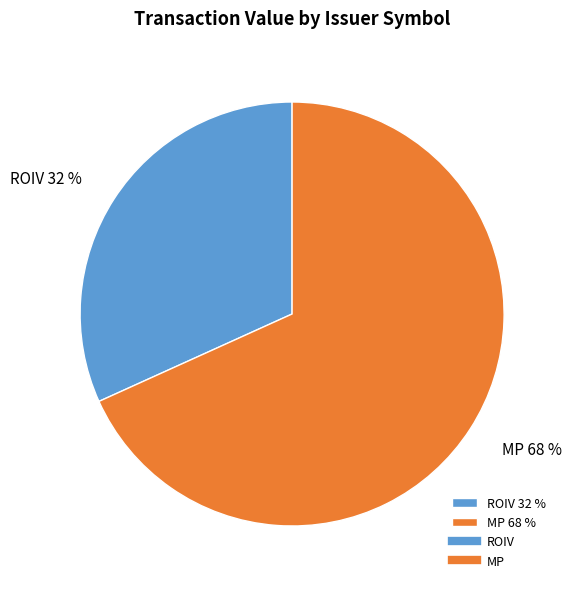

Combined, do MP 68 % and ROIV 32 % account for over 50%?

Yes